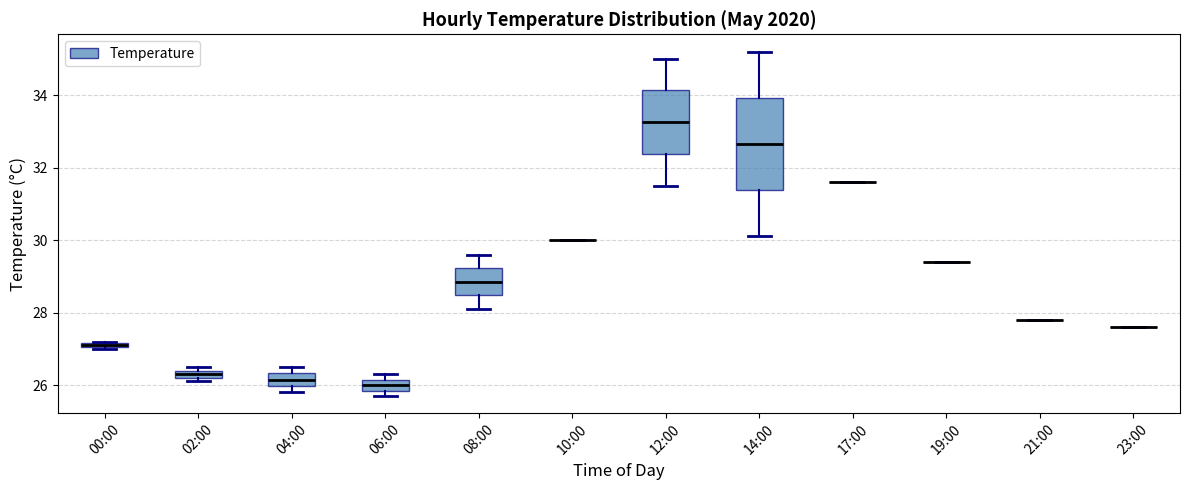

Comparing the boxes themselves (not the whiskers), which one is the tallest?

14:00